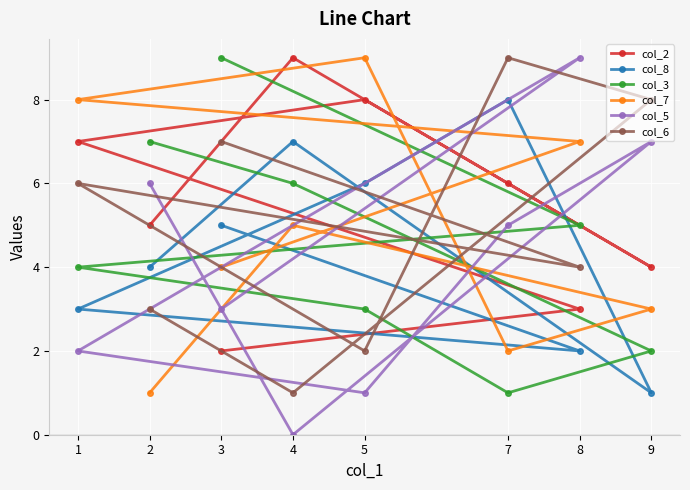

True or false: col_3 has a value of 1 at 7.

True